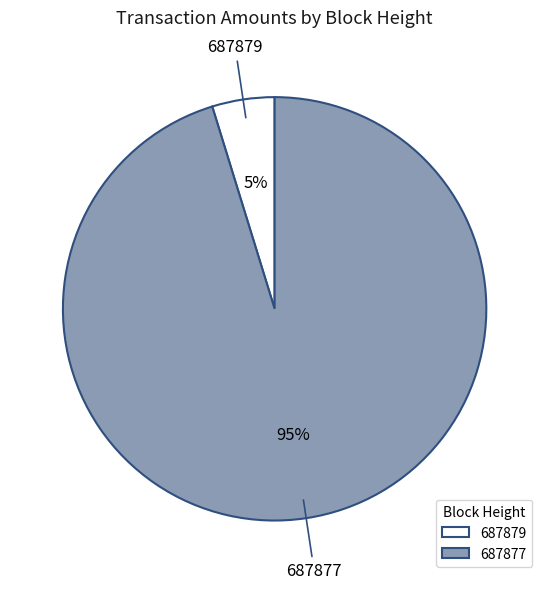

How many segments does this pie chart have?

2